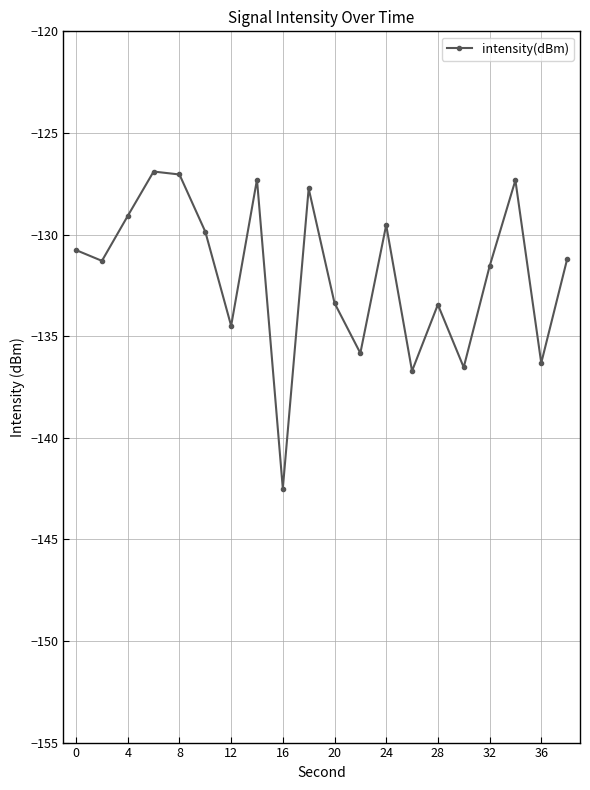

How many points are higher than both their immediate neighbors (excluding endpoints)?

6